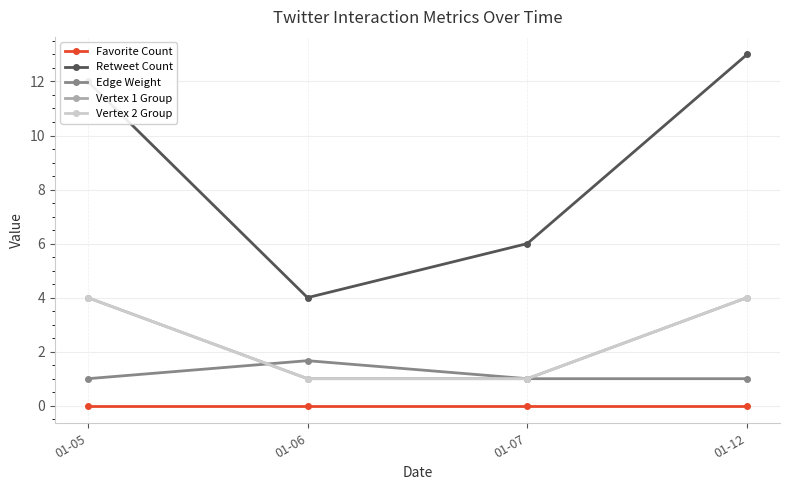

The value of Favorite Count at 01-06 is 0.0. True or false?

True